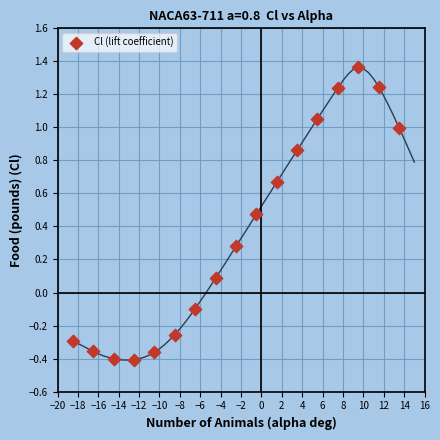

What is the range of Y values (max minus min)?

1.8